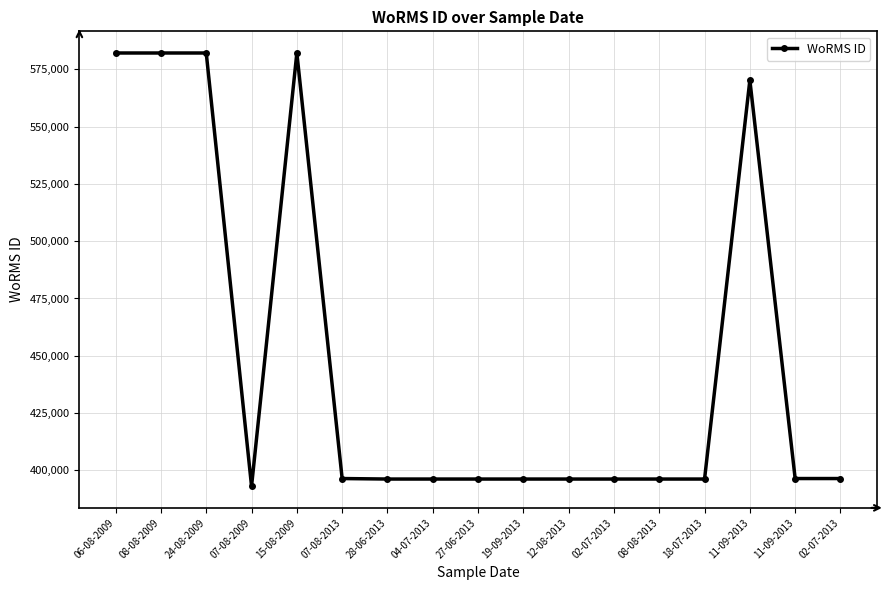

What is the label of the 15th point from the right?

24-08-2009